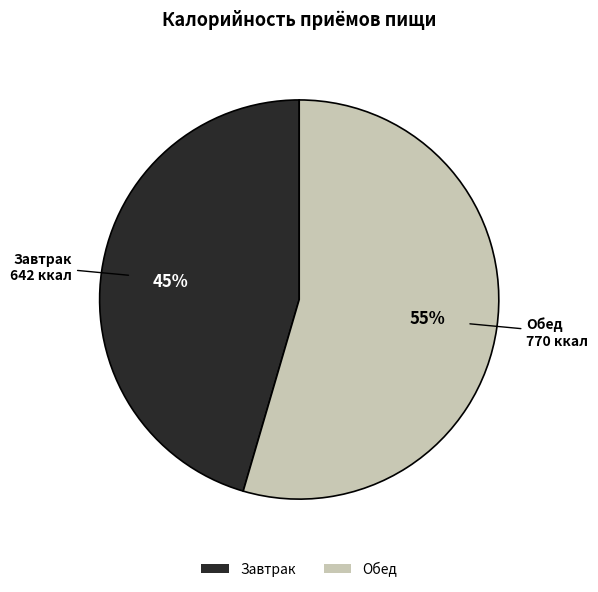

To the nearest percent, what portion does Обед represent?

55%